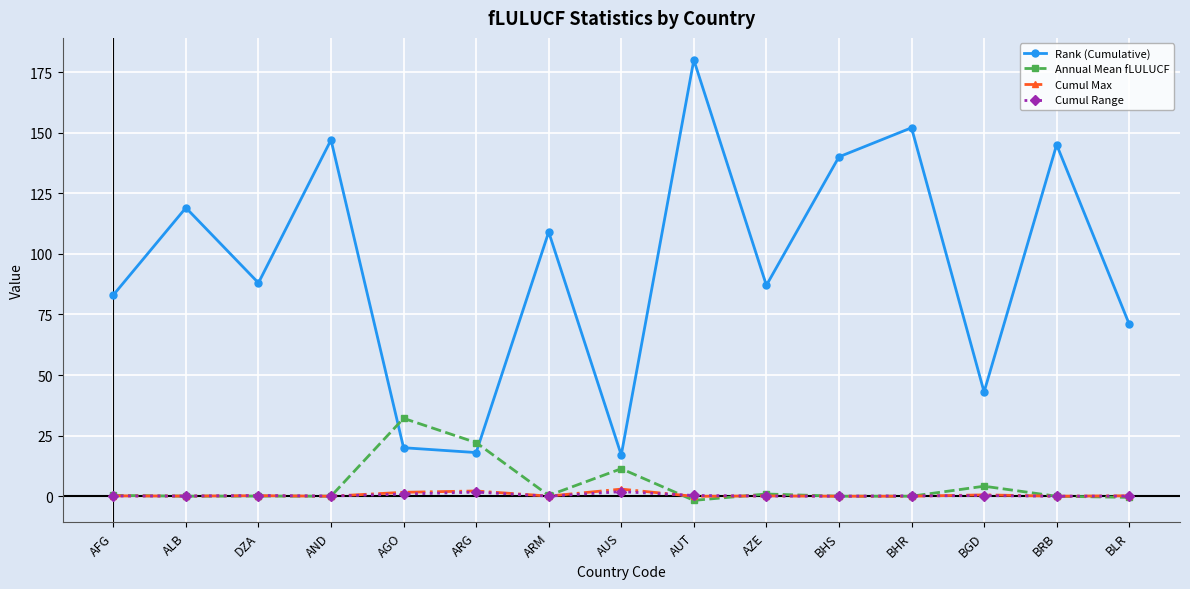

The value of Annual Mean fLULUCF at AUT is -1.7. True or false?

True